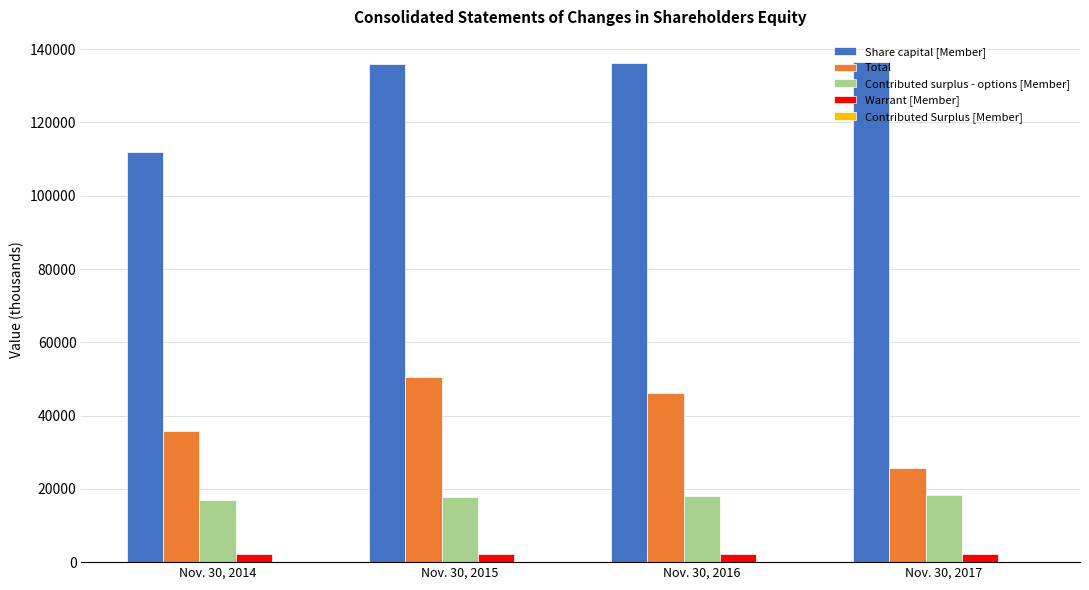

What is the sum of all Share capital [Member] values?

520755